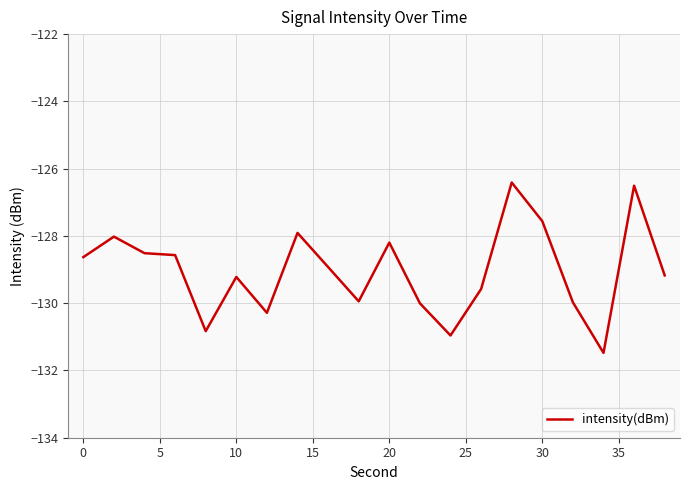

What is the maximum value shown in the chart?

-126.4